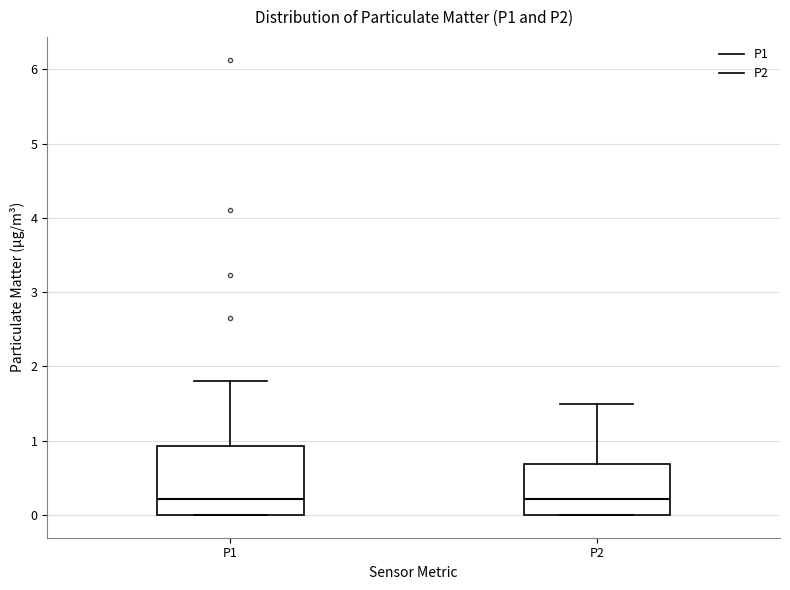

Where is the upper edge of the box for P2 on the y-axis? The values are not printed on the chart, so give them approximately, as read against the axis.

0.7